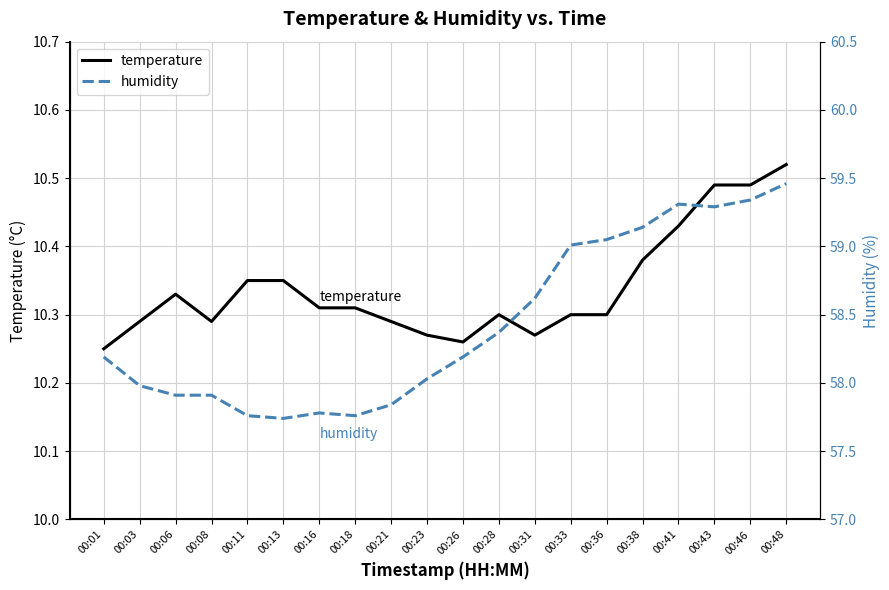

True or false: humidity and temperature cross at least once.

False